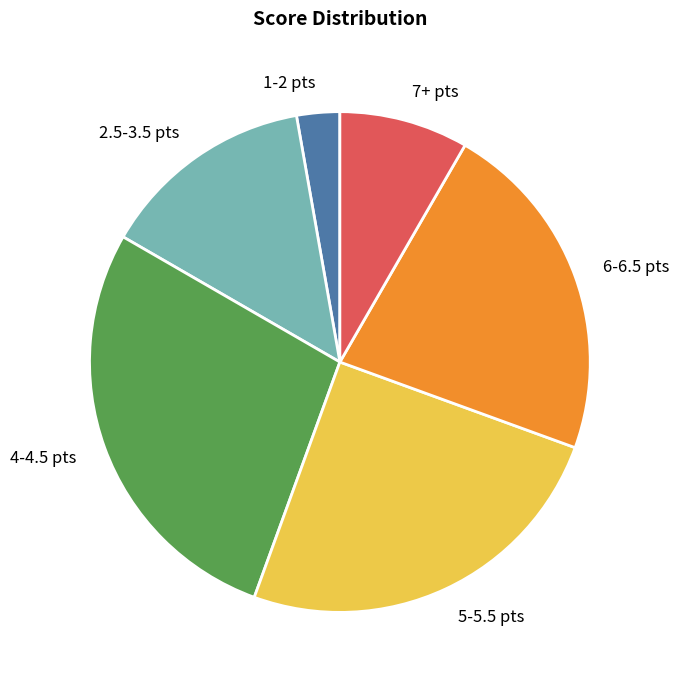

Rank the categories by value from highest to lowest.

4-4.5 pts, 5-5.5 pts, 6-6.5 pts, 2.5-3.5 pts, 7+ pts, 1-2 pts